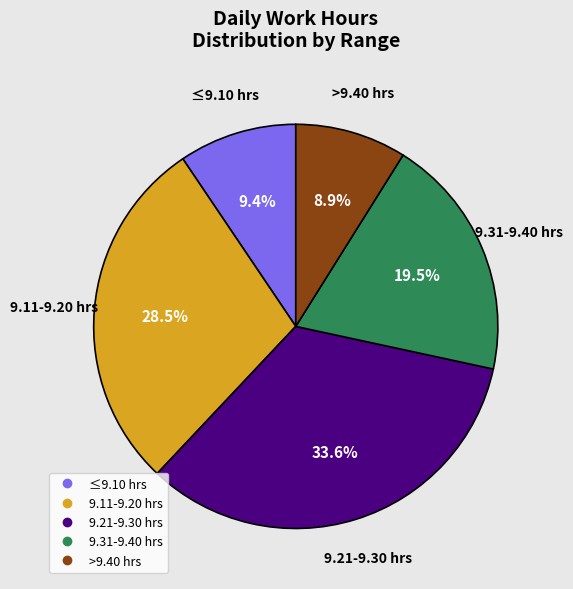

Does any single category account for the majority?

No